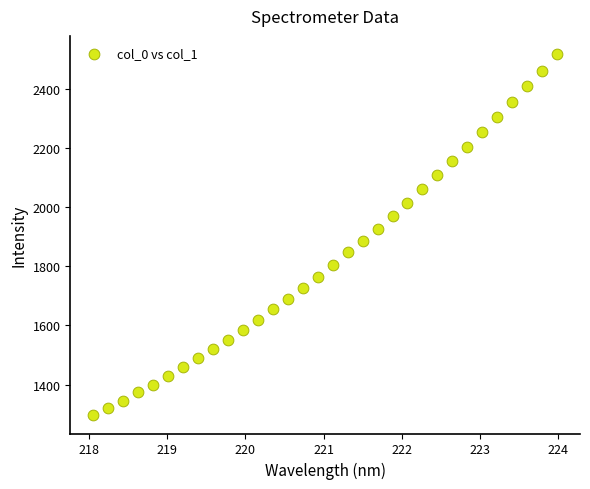

What is the range of X values (max minus min)?

5.9